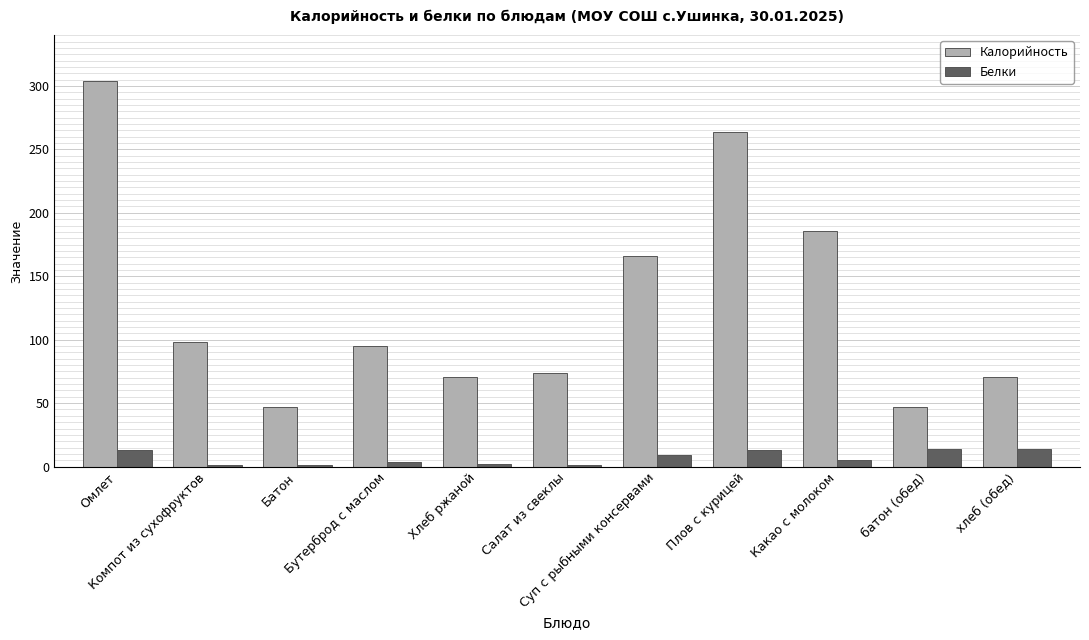

What is the highest value of the Калорийность series?

304.0